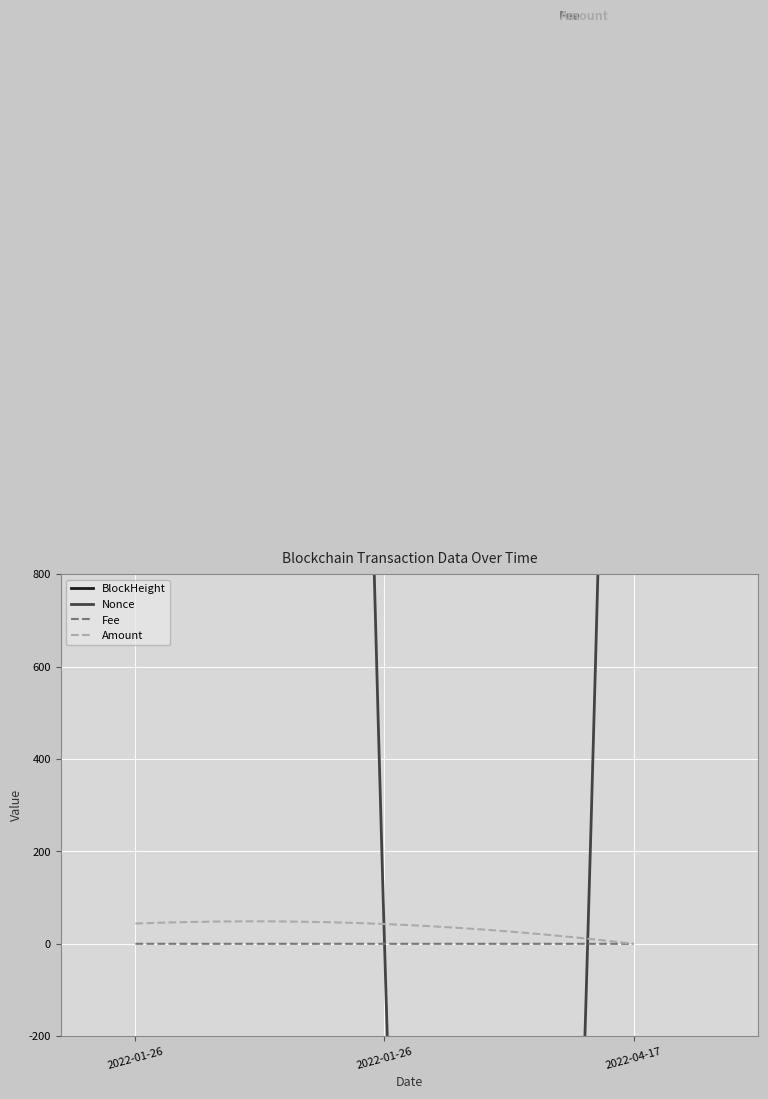

Rank the series at 2022-04-17 01:51 from highest to lowest value.

BlockHeight, Nonce, Fee, Amount